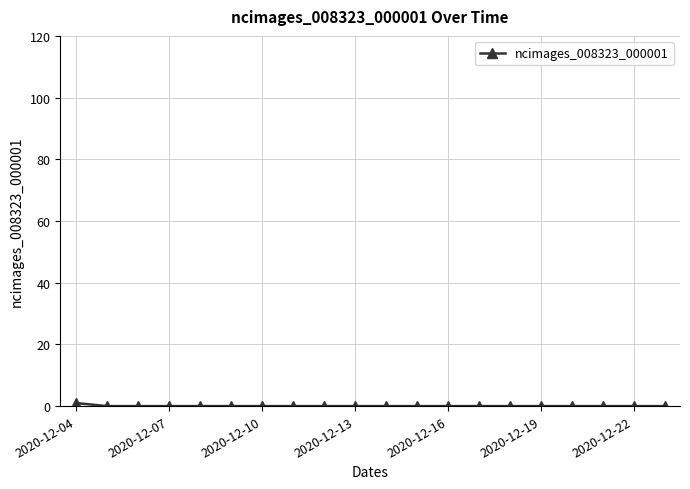

How many distinct data groups are displayed?

1